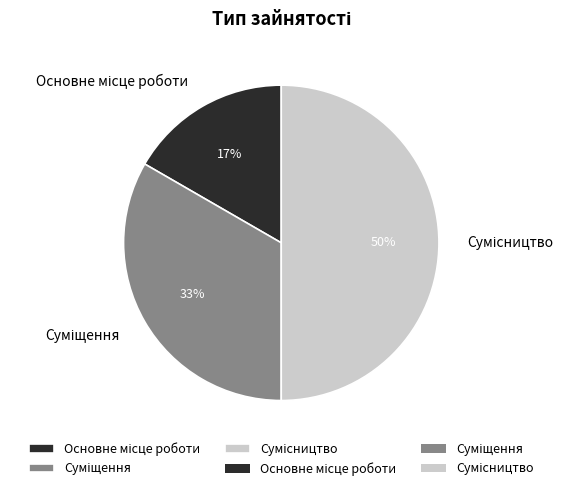

How many segments does this pie chart have?

3